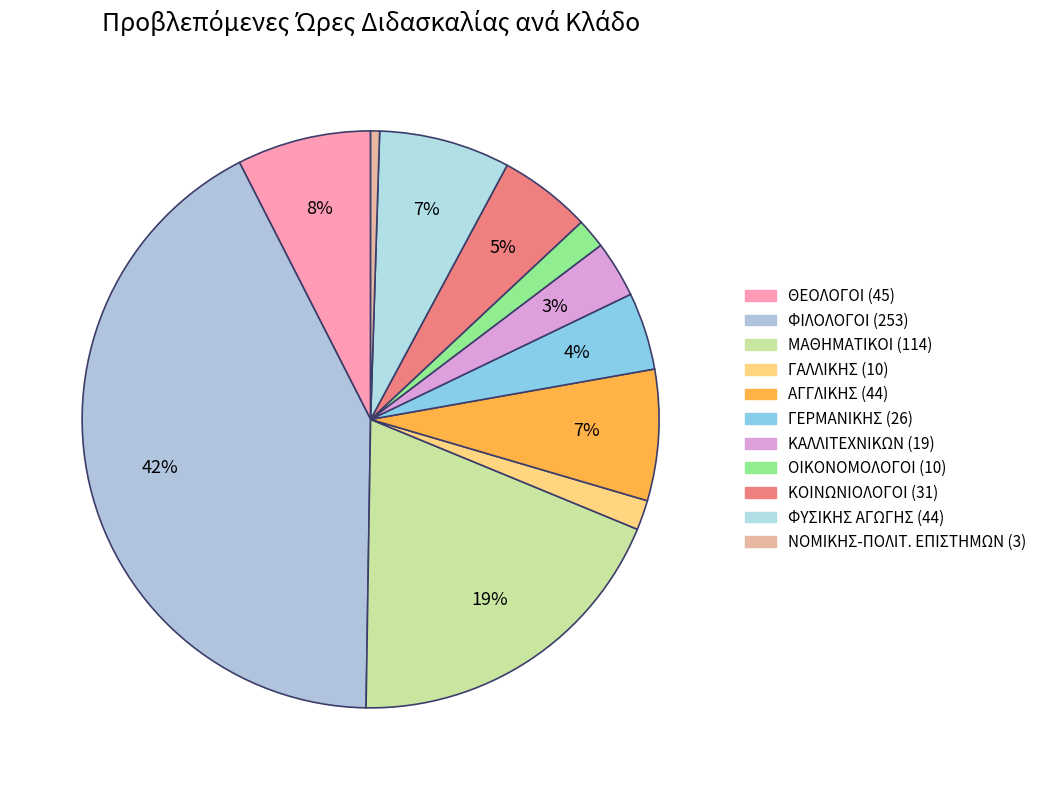

How many segments does this pie chart have?

11